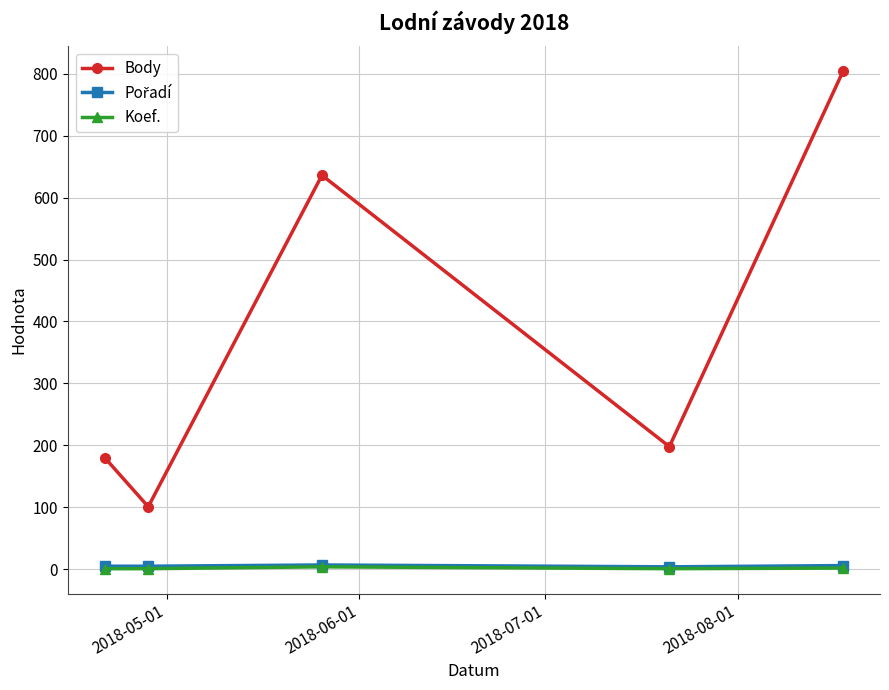

Which series has the largest range (max minus min)?

Body